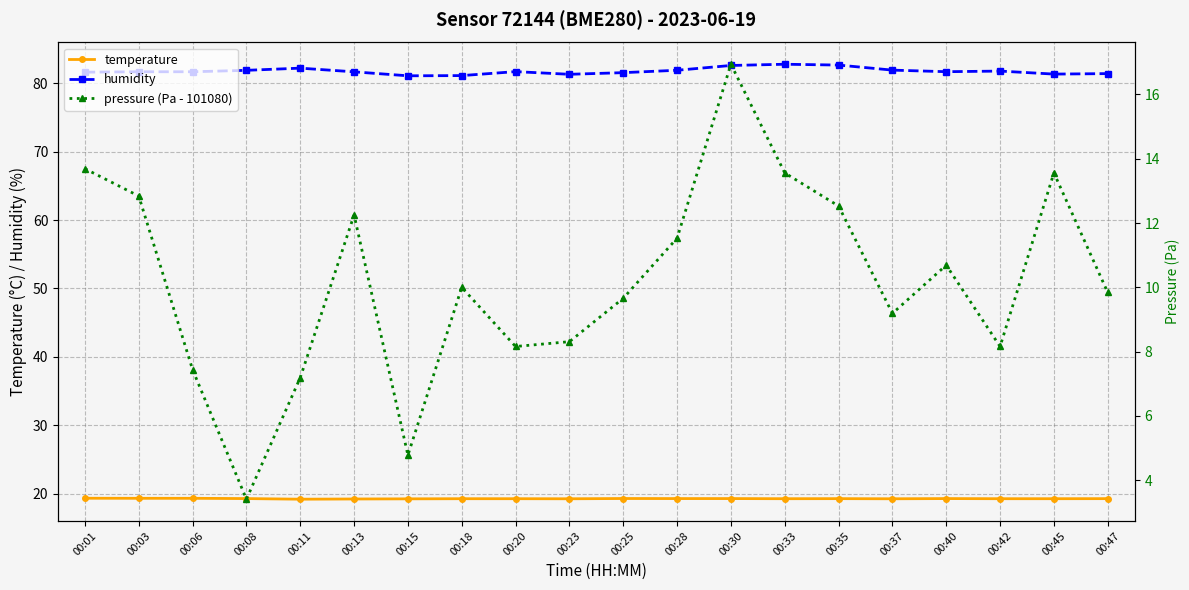

Is it true that humidity equals 81.5 at 00:25?

True